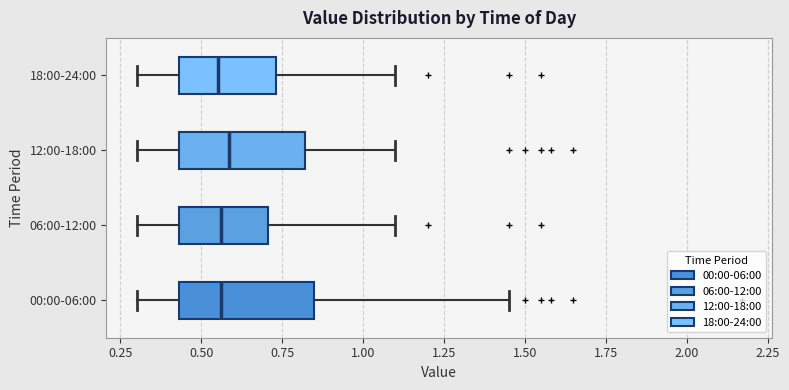

Where is the right edge of the box for 06:00-12:00 on the x-axis? The values are not printed on the chart, so give them approximately, as read against the axis.

0.70